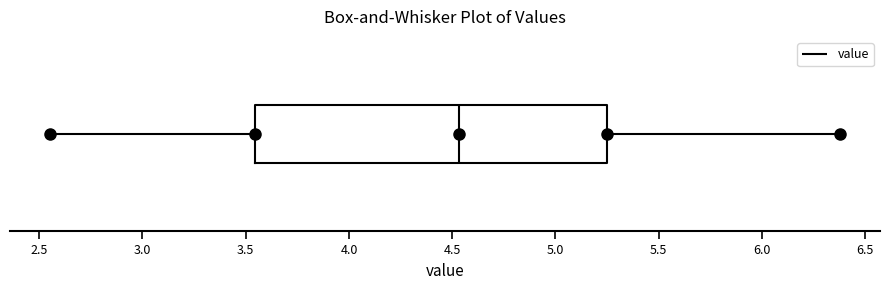

Where is the left edge of the box on the x-axis? The values are not printed on the chart, so give them approximately, as read against the axis.

3.55